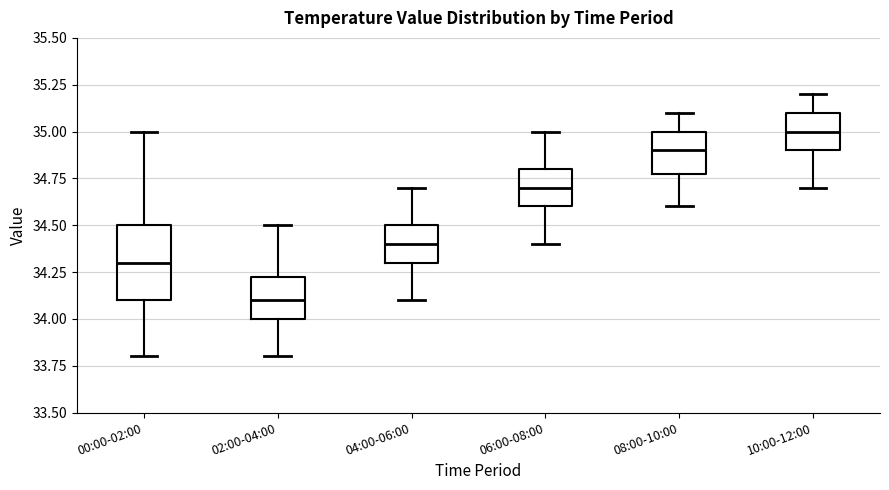

Which box has the highest median line?

10:00-12:00